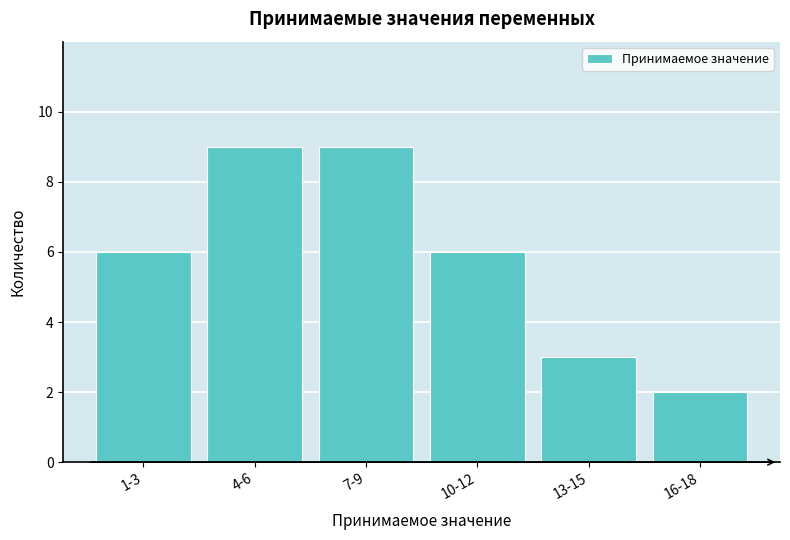

Reading left to right, what are all the values shown in this chart?

6	9	9	6	3	2